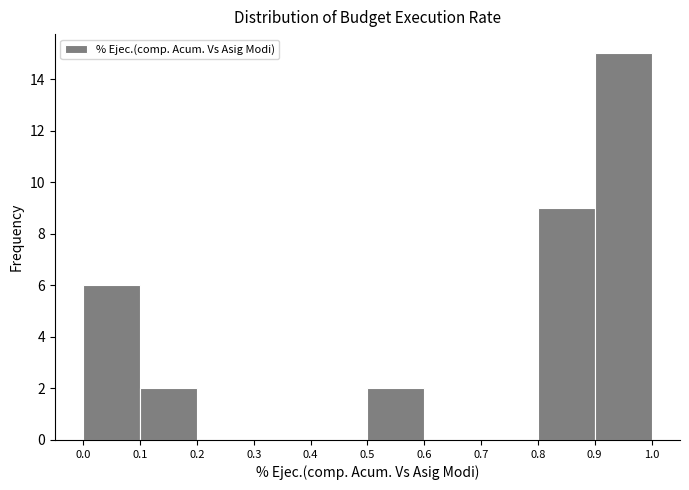

Over which range of the x-axis is the bar tallest?

0.9 to 1.0